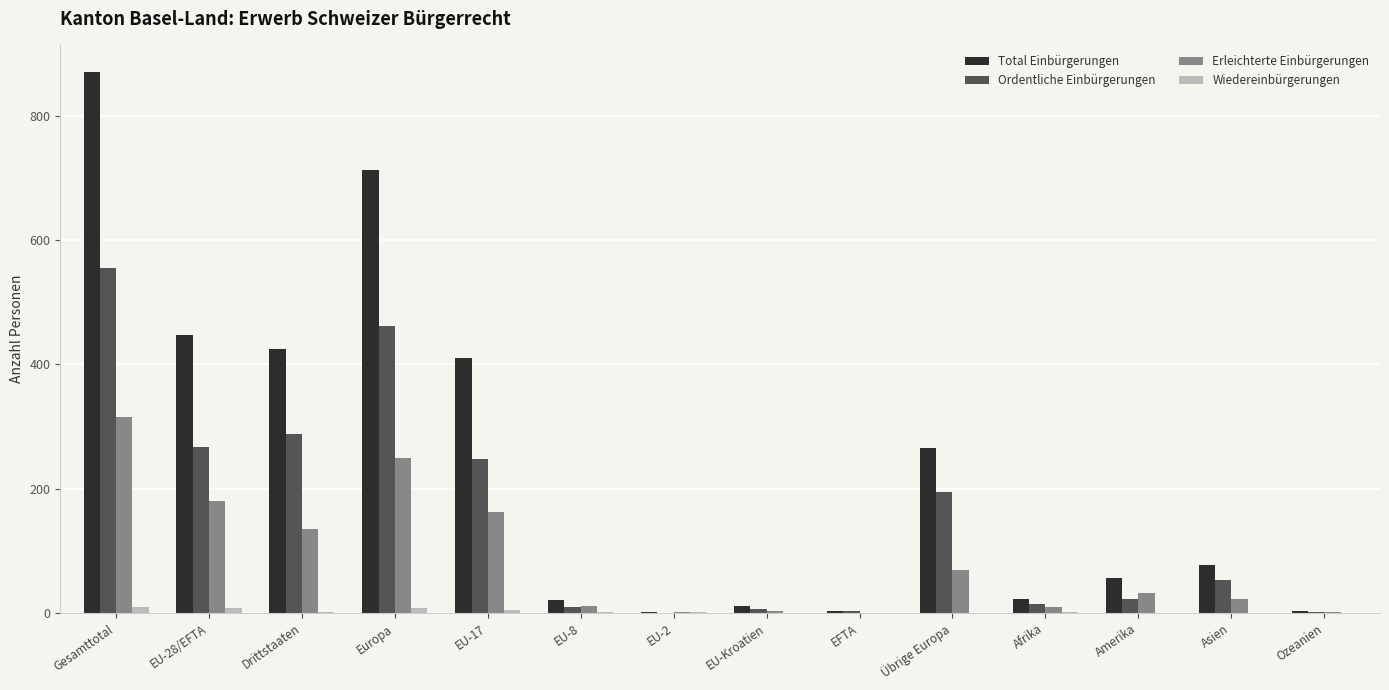

What is the spread (max minus min) of values at Afrika?

22